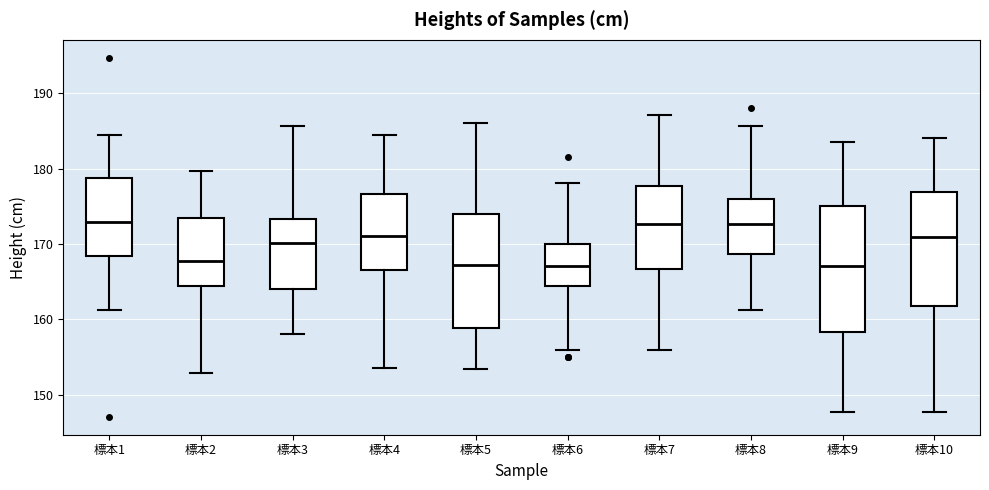

Which box is the tallest, from its lower edge to its upper edge?

標本9